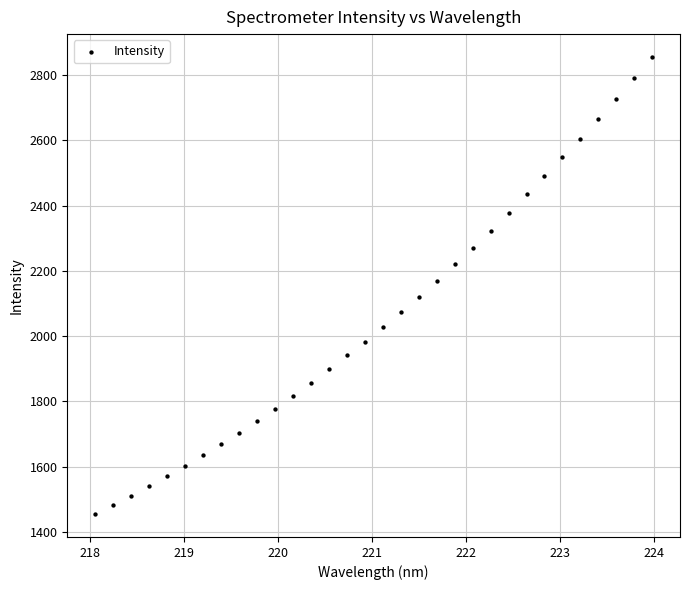

What is the range of X values (max minus min)?

5.9